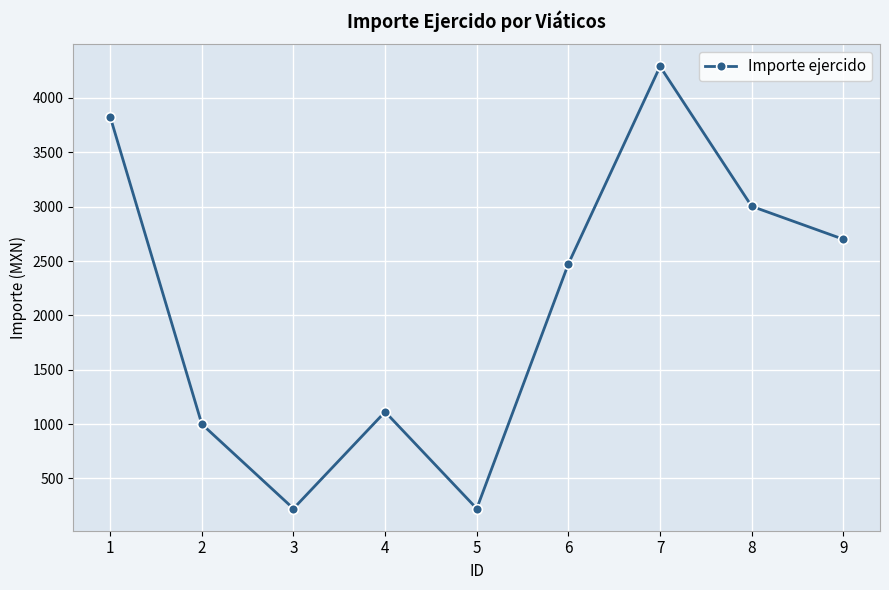

True or false: the data shows 2523.0 at 1.

False